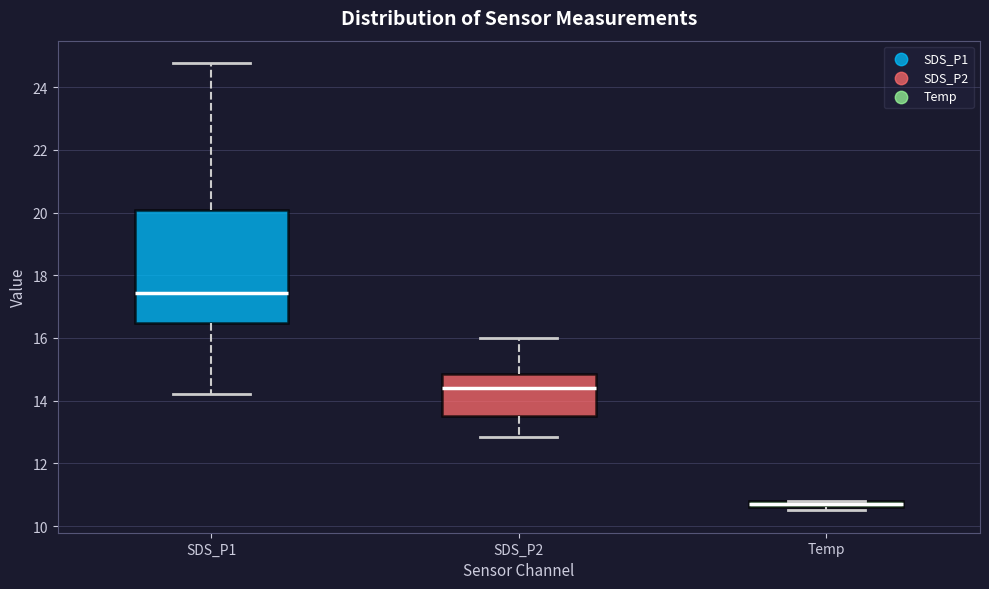

Where is the upper edge of the box for Temp on the y-axis? The values are not printed on the chart, so give them approximately, as read against the axis.

10.8